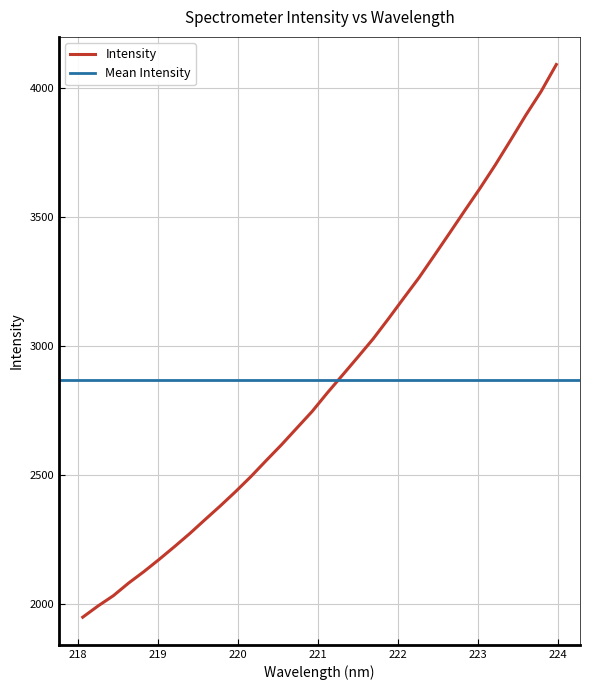

Between 222.4538 and 221.4993, which is larger?

222.4538